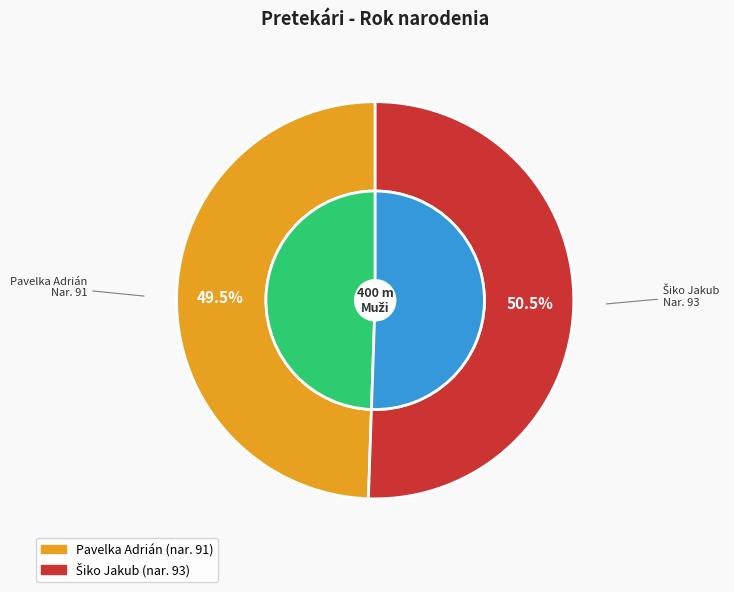

What portion of the pie excludes Šiko Jakub?

49.5%